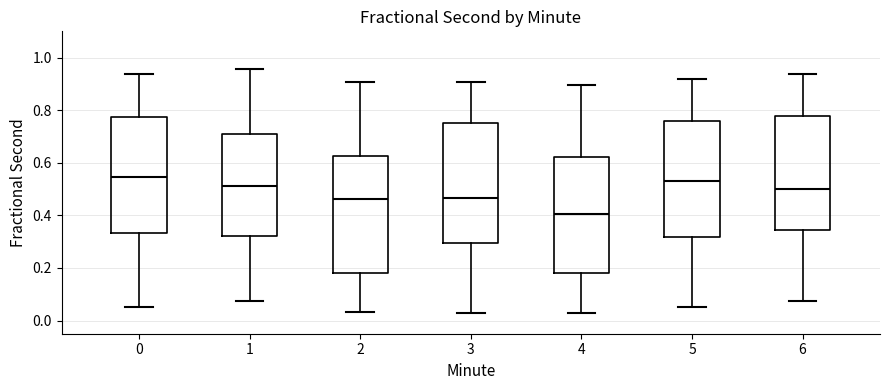

Reading left to right, transcribe this box plot: for each box, give where its median line is, the range the box spans, and where its two whiskers end, as read against the y-axis. The values are not printed on the chart, so give them approximately, as read against the axis.

0: median 0.54, box 0.34 to 0.78, whiskers 0.06 to 0.94
1: median 0.52, box 0.32 to 0.70, whiskers 0.08 to 0.96
2: median 0.46, box 0.18 to 0.62, whiskers 0.04 to 0.90
3: median 0.46, box 0.30 to 0.76, whiskers 0.02 to 0.90
4: median 0.40, box 0.18 to 0.62, whiskers 0.02 to 0.90
5: median 0.54, box 0.32 to 0.76, whiskers 0.06 to 0.92
6: median 0.50, box 0.34 to 0.78, whiskers 0.08 to 0.94